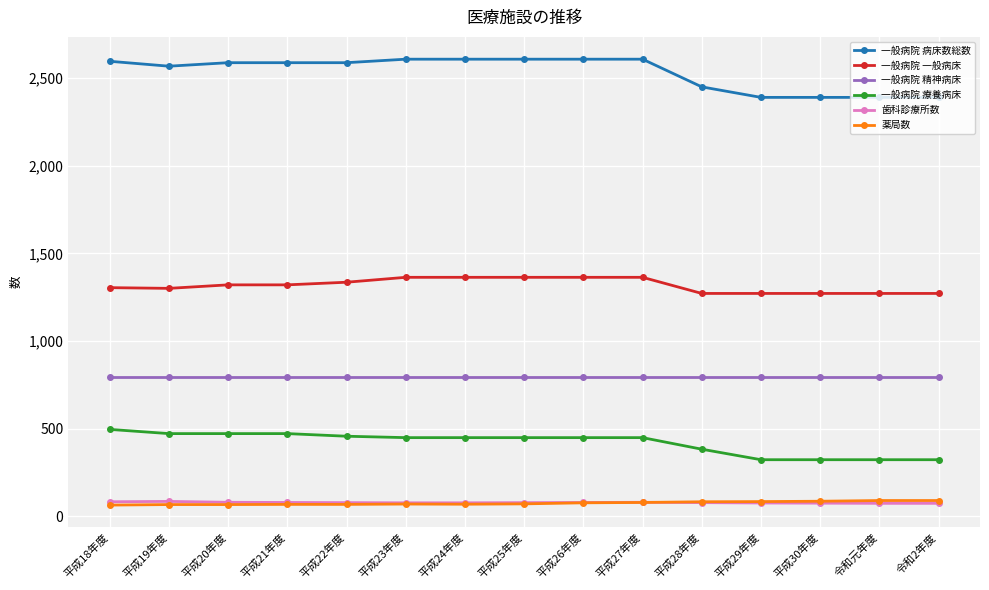

How many data points in 一般病院 病床数総数 are less than 2588?

6